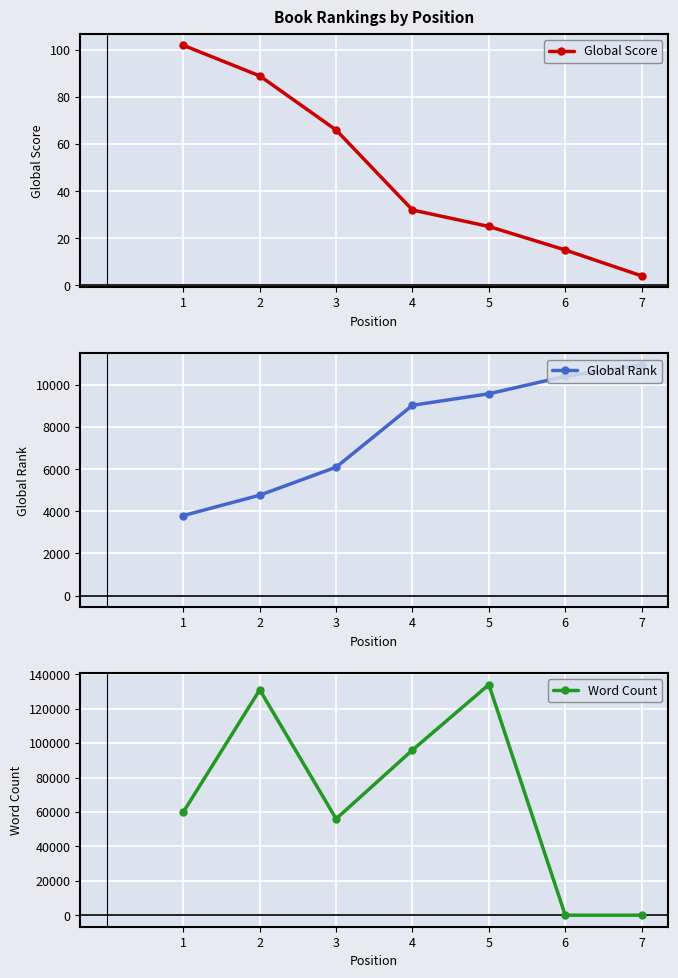

How many series are shown in this chart?

3